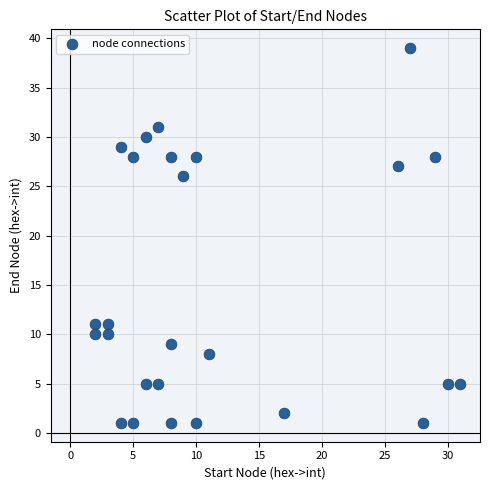

What is the range of X values (max minus min)?

29